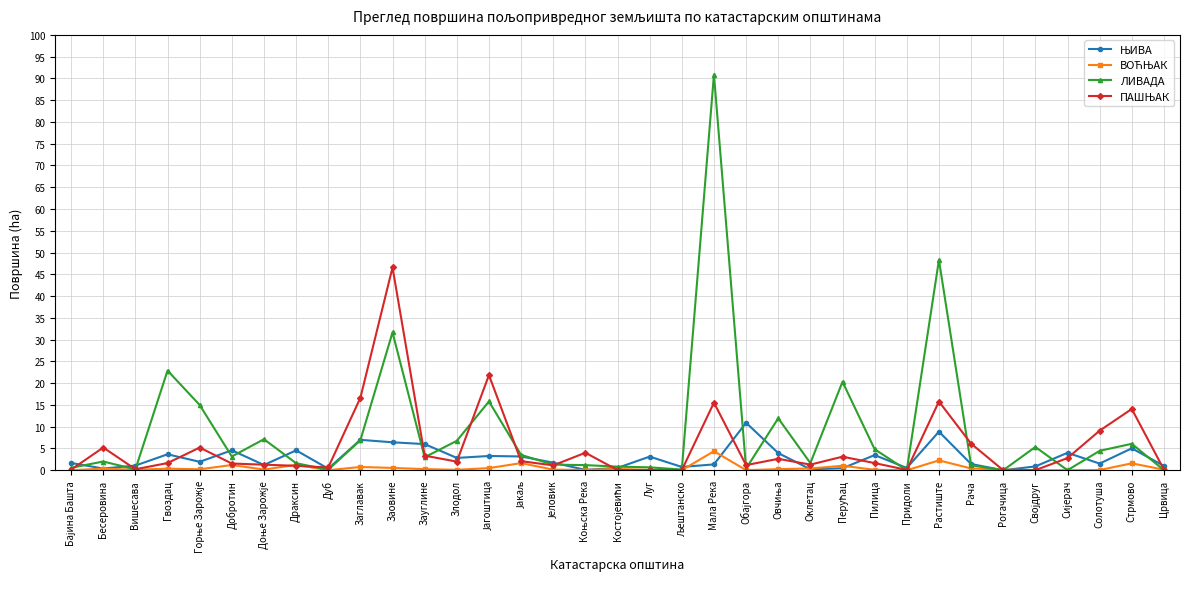

The ЛИВАДА series shows 76.0 at Растиште. True or false?

False